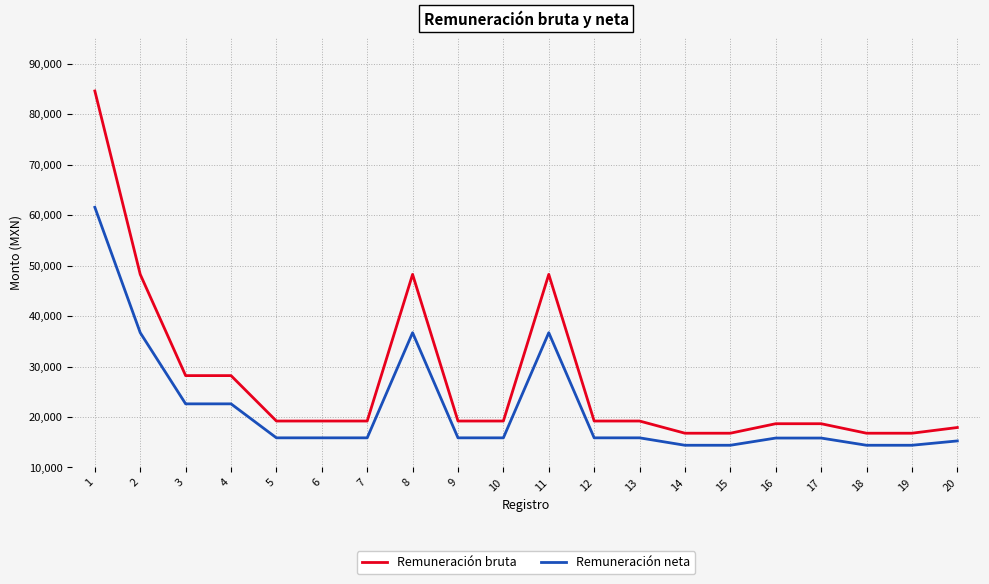

Which category has the highest value in the Remuneración neta series?

1